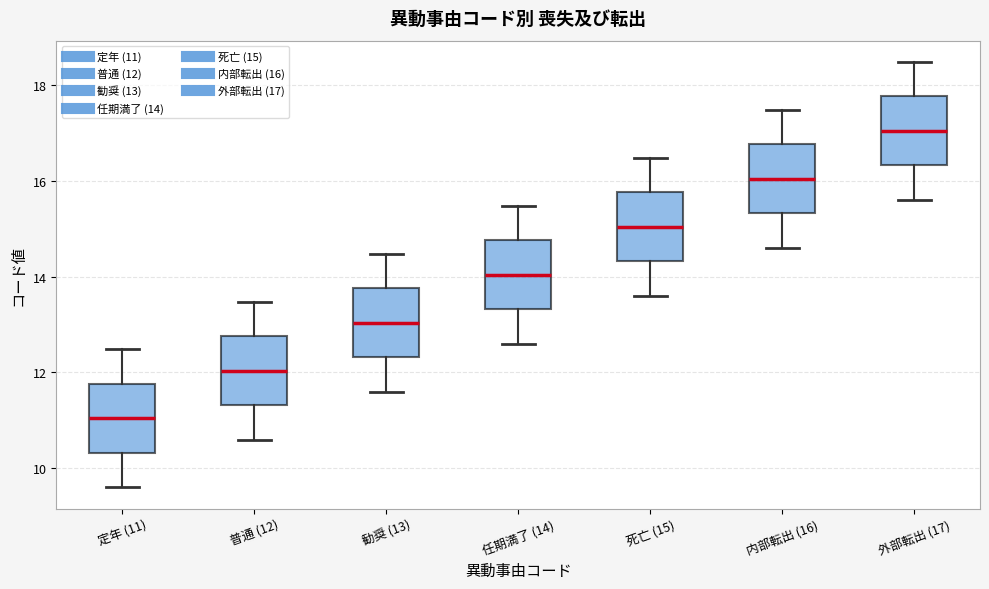

Which box's median line is the highest?

外部転出 (17)